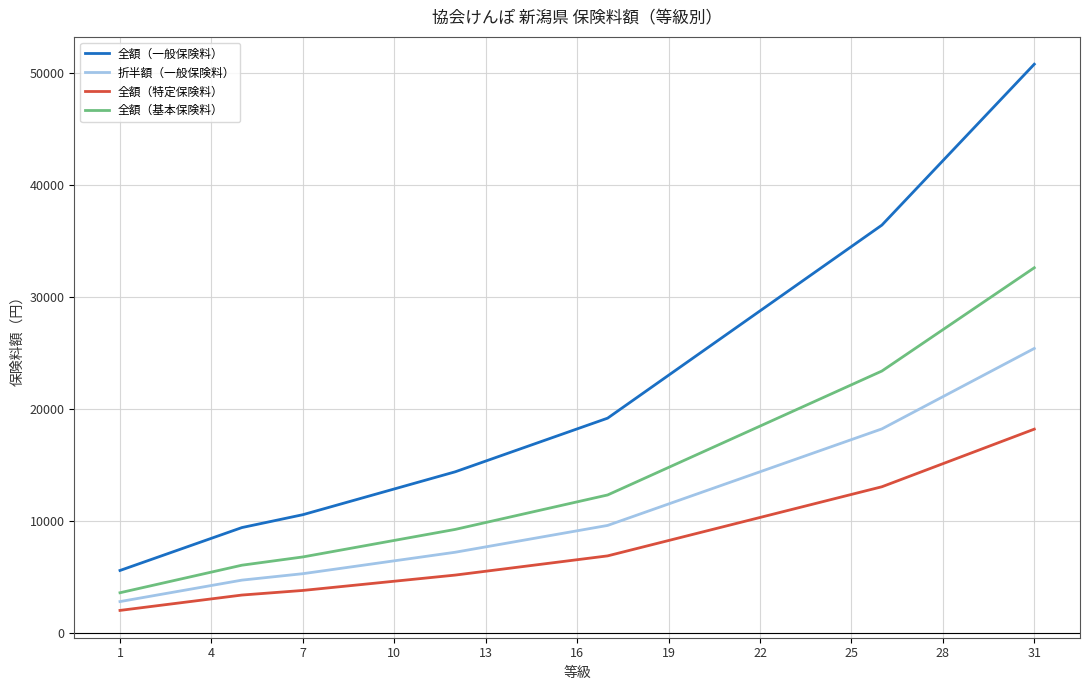

Which series has the largest range (max minus min)?

全額（一般保険料）